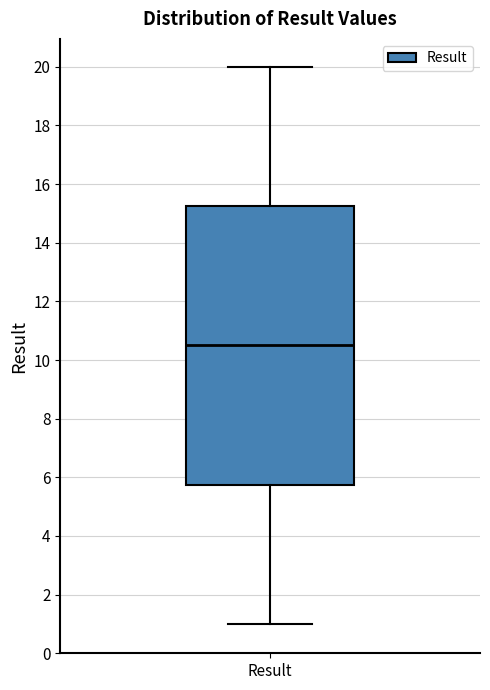

Transcribe this box plot: give where the median line is, the range the box spans, and where the two whiskers end, as read against the y-axis. The values are not printed on the chart, so give them approximately, as read against the axis.

median 10.6, box 5.8 to 15.2, whiskers 1.0 to 20.0